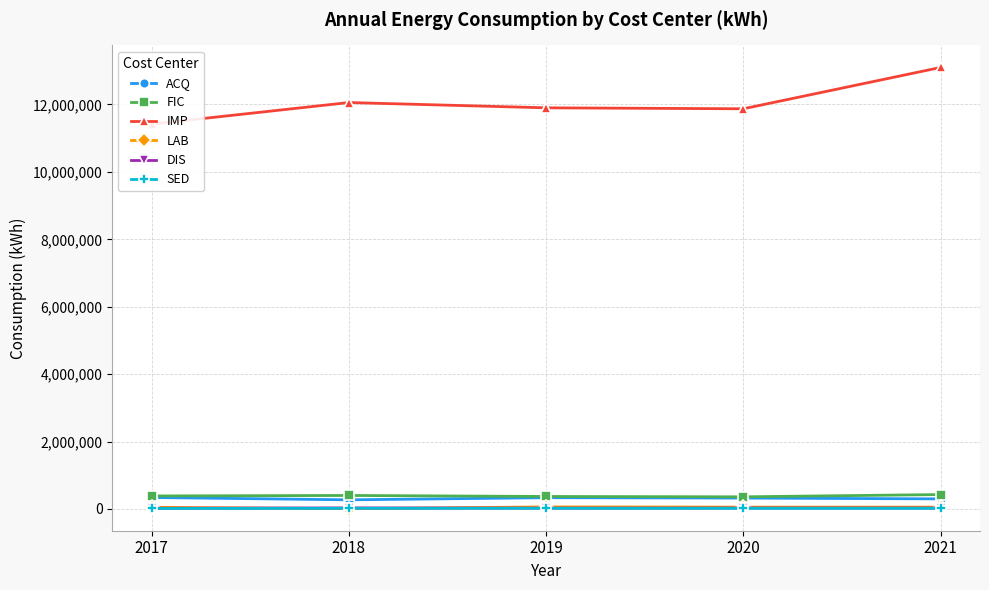

How many values in the LAB series are below 54151?

2